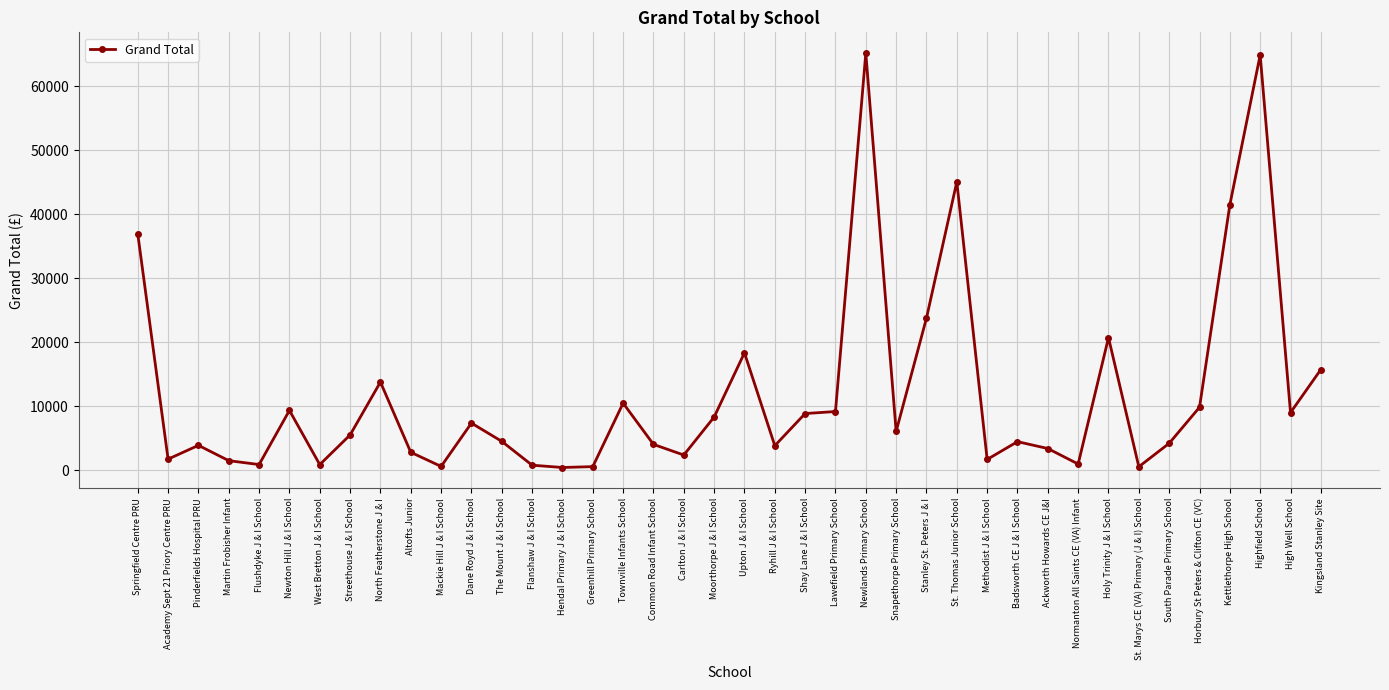

What is the value of the 32nd point from the left?

982.0